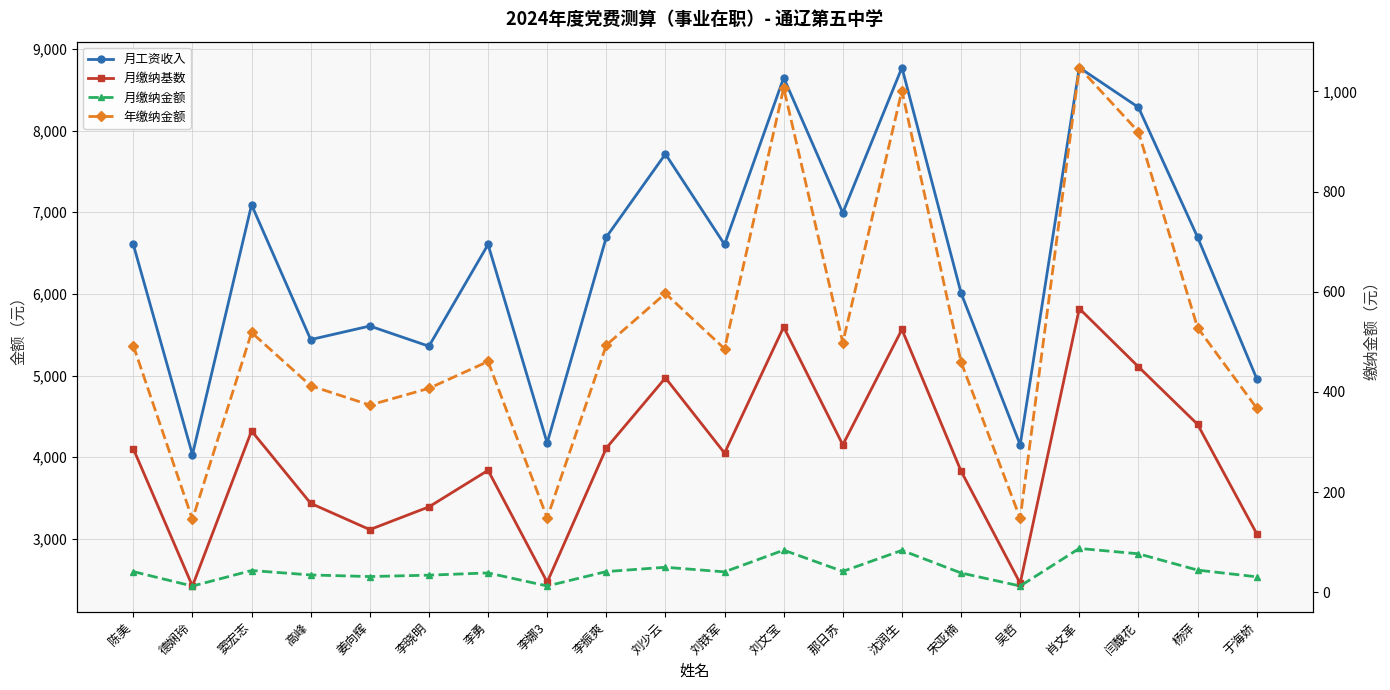

What is the spread (max minus min) of values at 沈润生?

8687.5